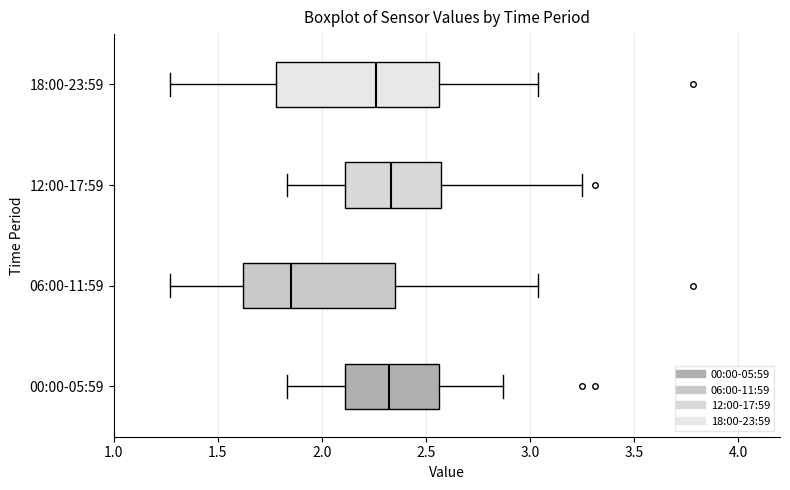

Reading bottom to top, read every box against the x-axis: the position of its median line, the range the box covers, and the ends of its whiskers. The values are not printed on the chart, so give them approximately, as read against the axis.

00:00-05:59: median 2.30, box 2.10 to 2.55, whiskers 1.85 to 2.85
06:00-11:59: median 1.85, box 1.60 to 2.35, whiskers 1.25 to 3.05
12:00-17:59: median 2.35, box 2.10 to 2.55, whiskers 1.85 to 3.25
18:00-23:59: median 2.25, box 1.80 to 2.55, whiskers 1.25 to 3.05